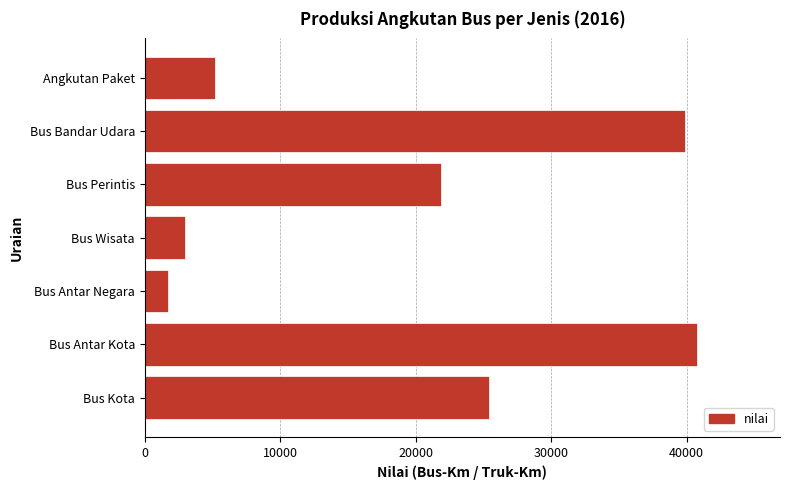

Reading top to bottom, transcribe all the data shown in this chart.

Angkutan Paket=5164	Bus Bandar Udara=39905	Bus Perintis=21868	Bus Wisata=2996	Bus Antar Negara=1731	Bus Antar Kota=40781	Bus Kota=25399